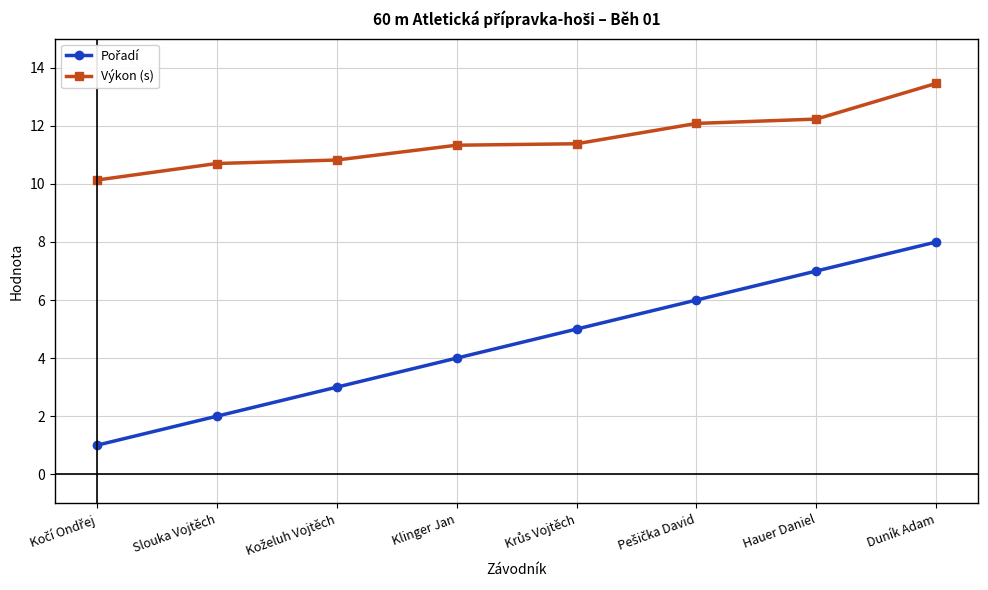

What is the label of the 8th point from the left?

Duník Adam